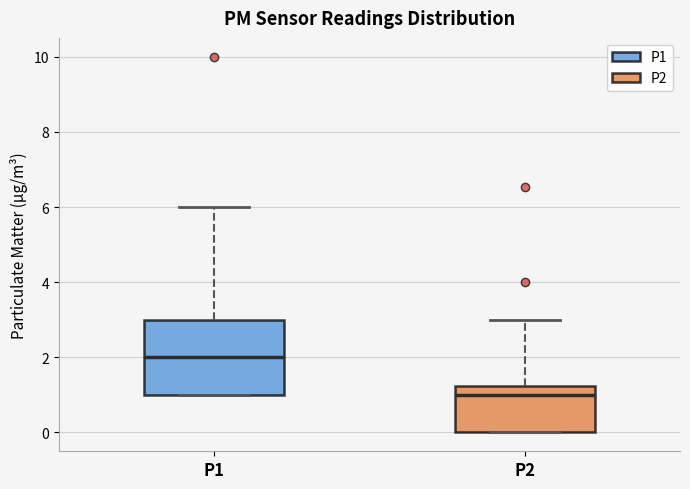

Reading left to right, transcribe this box plot: for each box, give where its median line is, the range the box spans, and where its two whiskers end, as read against the y-axis. The values are not printed on the chart, so give them approximately, as read against the axis.

P1: median 2.0, box 1.0 to 3.0, whiskers 1.0 to 6.0
P2: median 1.0, box 0.0 to 1.2, whiskers 0.0 to 3.0